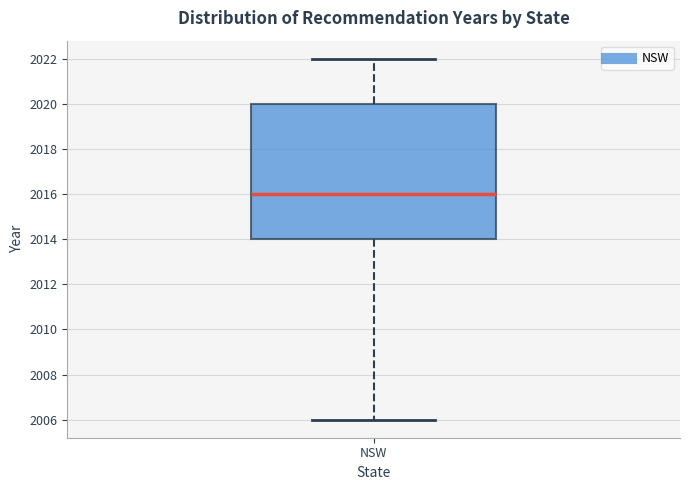

Where does the upper whisker of the box for NSW end on the y-axis? The values are not printed on the chart, so give them approximately, as read against the axis.

2022